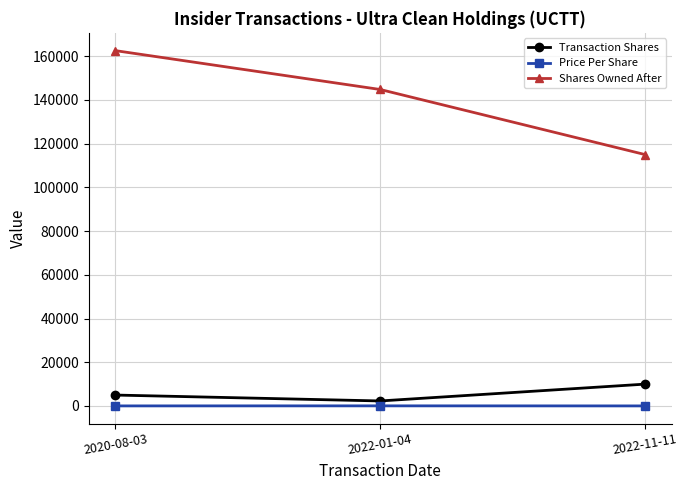

What is the value of the Transaction Shares point at the 1st from the left?

5000.0